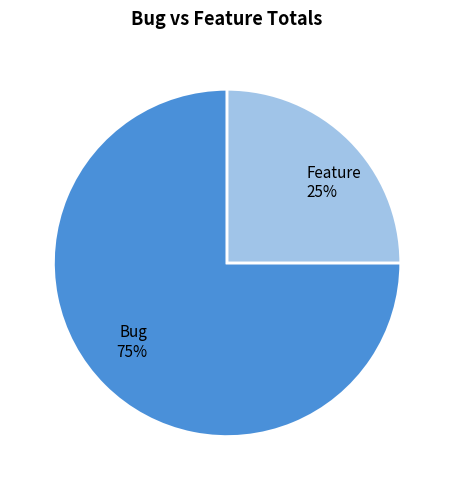

Which has a higher value, Bug or Feature?

Bug